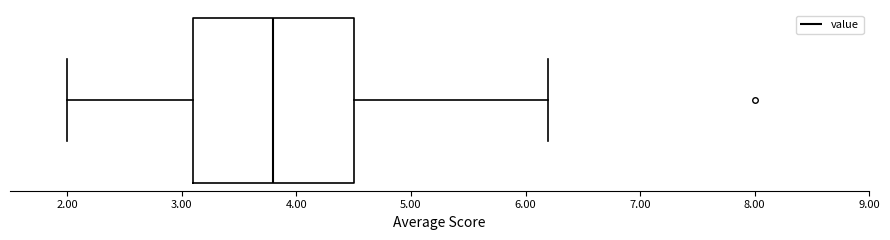

Transcribe this box plot: give where the median line is, the range the box spans, and where the two whiskers end, as read against the x-axis. The values are not printed on the chart, so give them approximately, as read against the axis.

median 3.8, box 3.1 to 4.5, whiskers 2.0 to 6.2